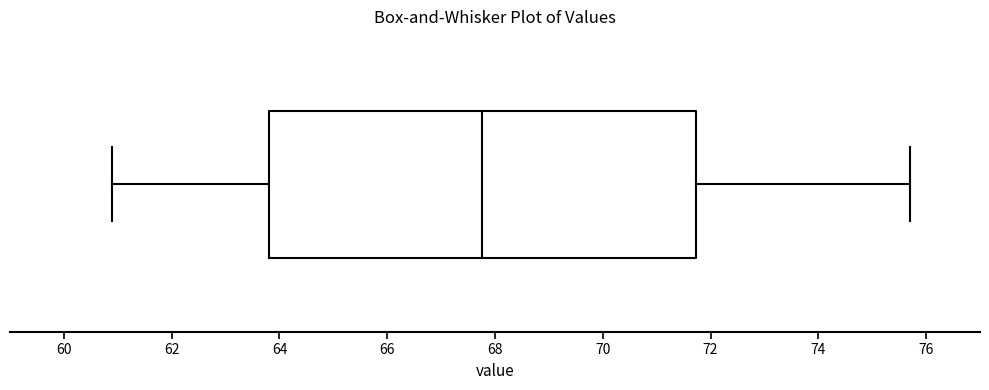

Where is the right edge of the box on the x-axis? The values are not printed on the chart, so give them approximately, as read against the axis.

71.8